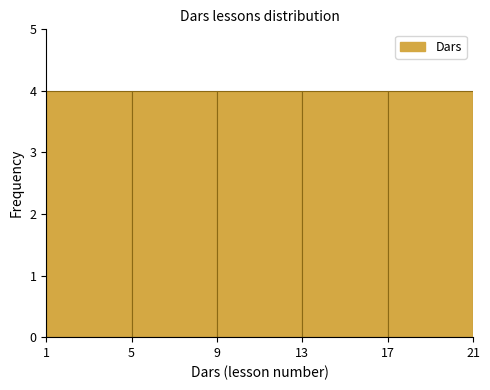

What is the height of the bar covering 5 to 9 on the x-axis? The values are not printed on the chart, so give them approximately, as read against the axis.

4